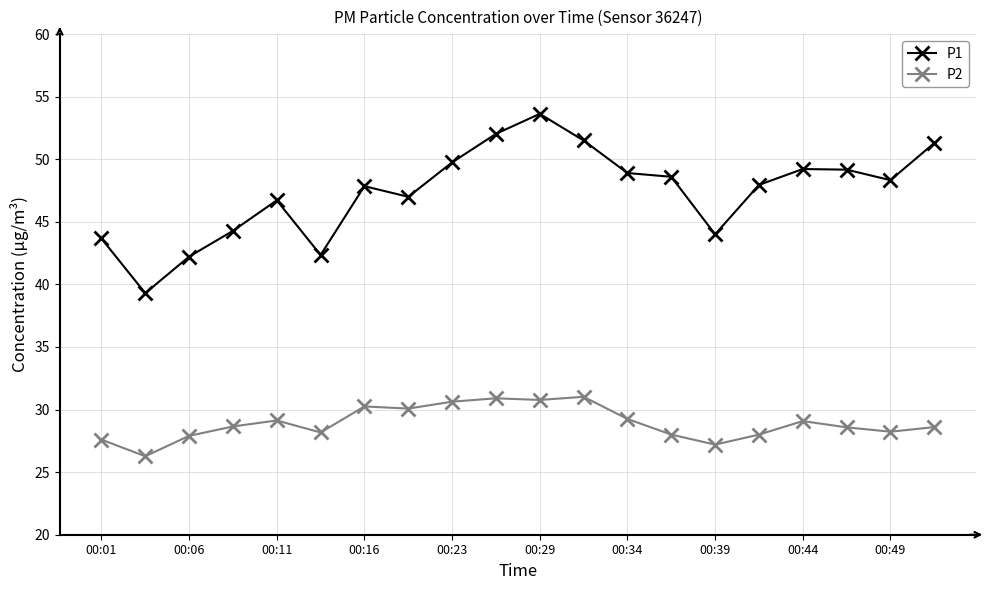

What is the average value of the P1 series?

47.4